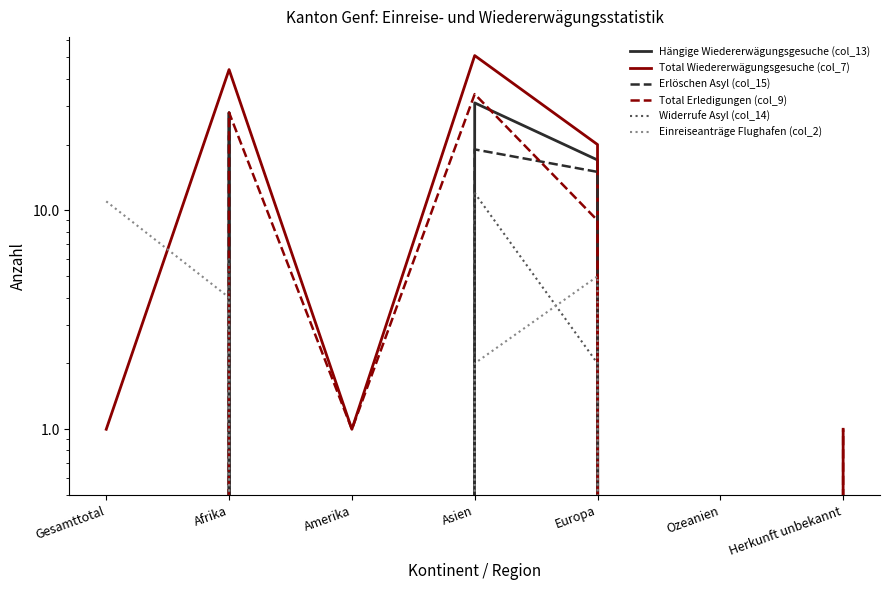

Is this an area chart (filled region under the line)?

No